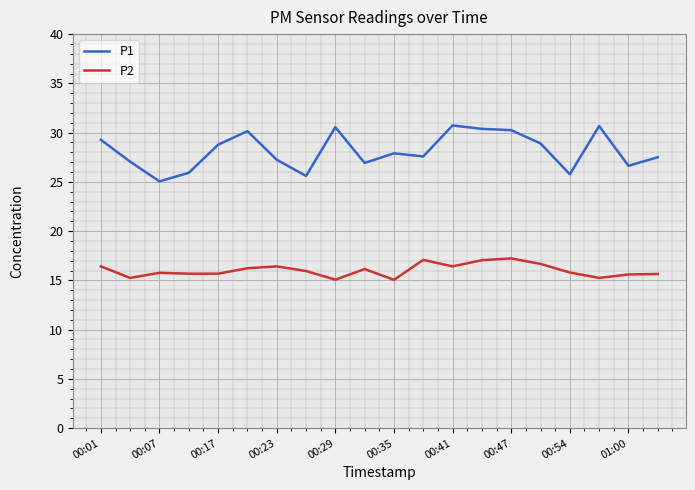

List the series in order of their peak value, highest first.

P1, P2